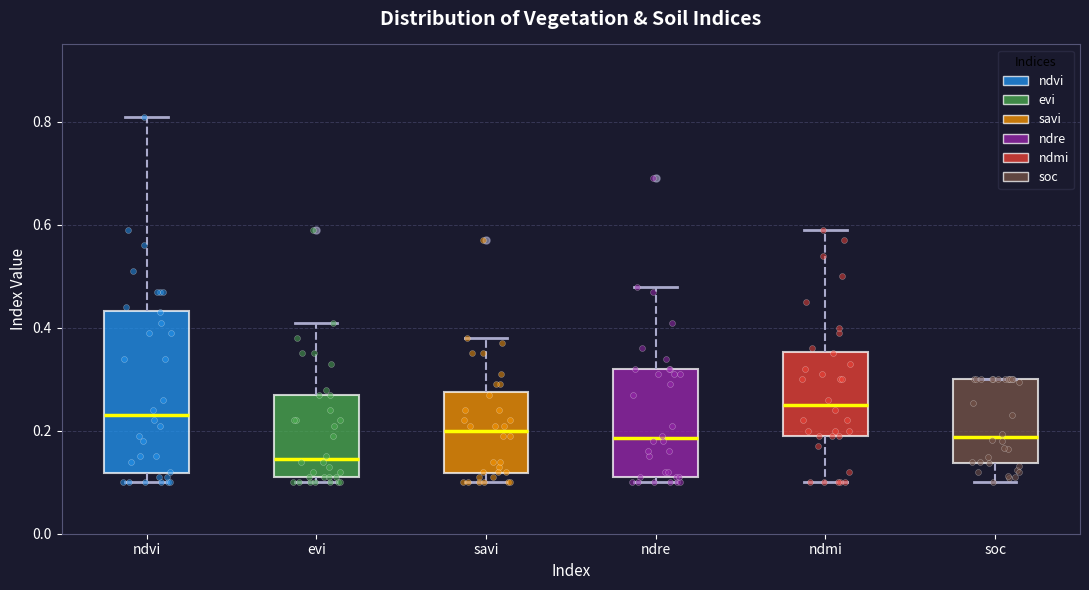

Which box has the lowest median line?

evi